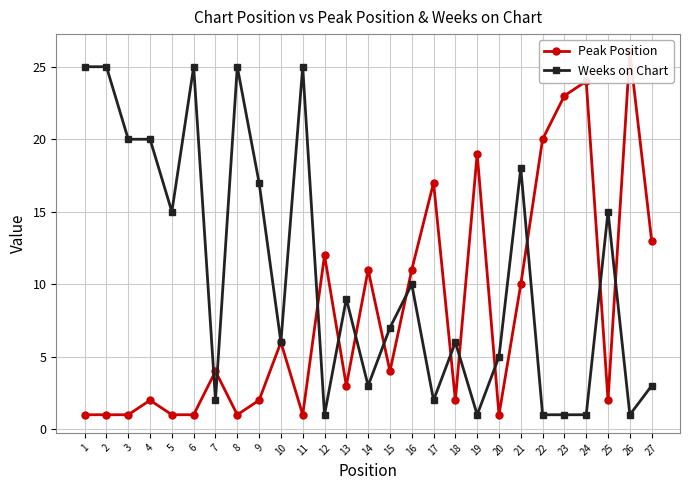

Reading left to right, list all the values displayed in this chart.

Peak Position: 1=1	2=1	3=1	4=2	5=1	6=1	7=4	8=1	9=2	10=6	11=1	12=12	13=3	14=11	15=4	16=11	17=17	18=2	19=19	20=1	21=10	22=20	23=23	24=24	25=2	26=26	27=13
Weeks on Chart: 1=25	2=25	3=20	4=20	5=15	6=25	7=2	8=25	9=17	10=6	11=25	12=1	13=9	14=3	15=7	16=10	17=2	18=6	19=1	20=5	21=18	22=1	23=1	24=1	25=15	26=1	27=3